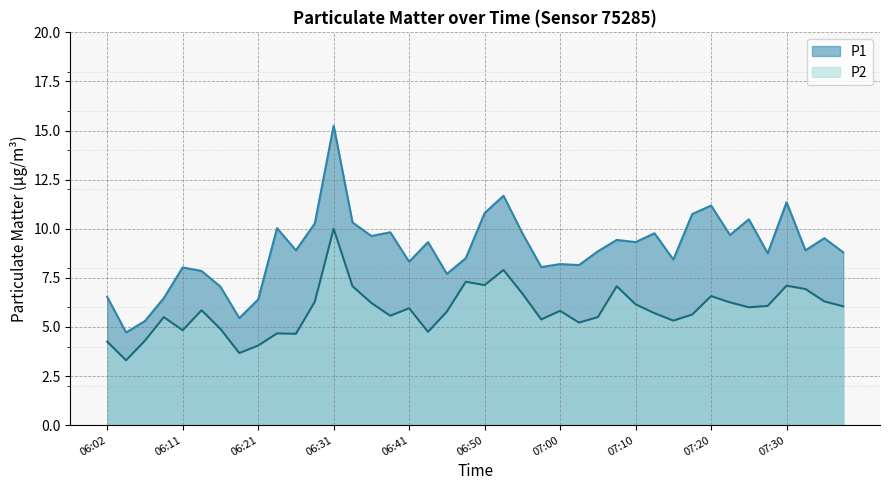

The P2 series shows 6.3 at 07:35. True or false?

True